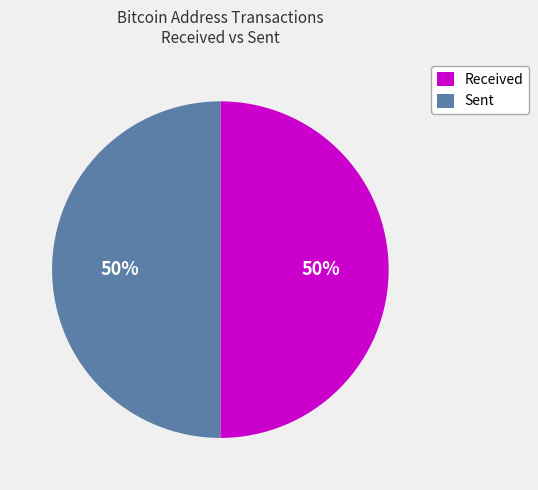

True or false: Received accounts for 9% of the total.

False